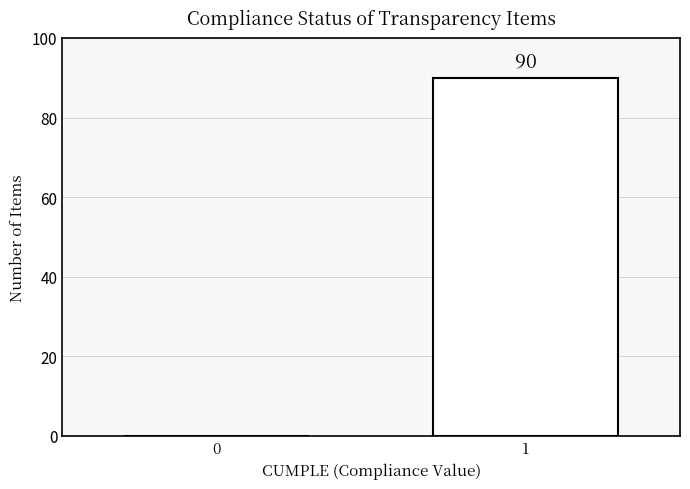

Reading left to right, transcribe all the data shown in this chart.

0=0	1=90